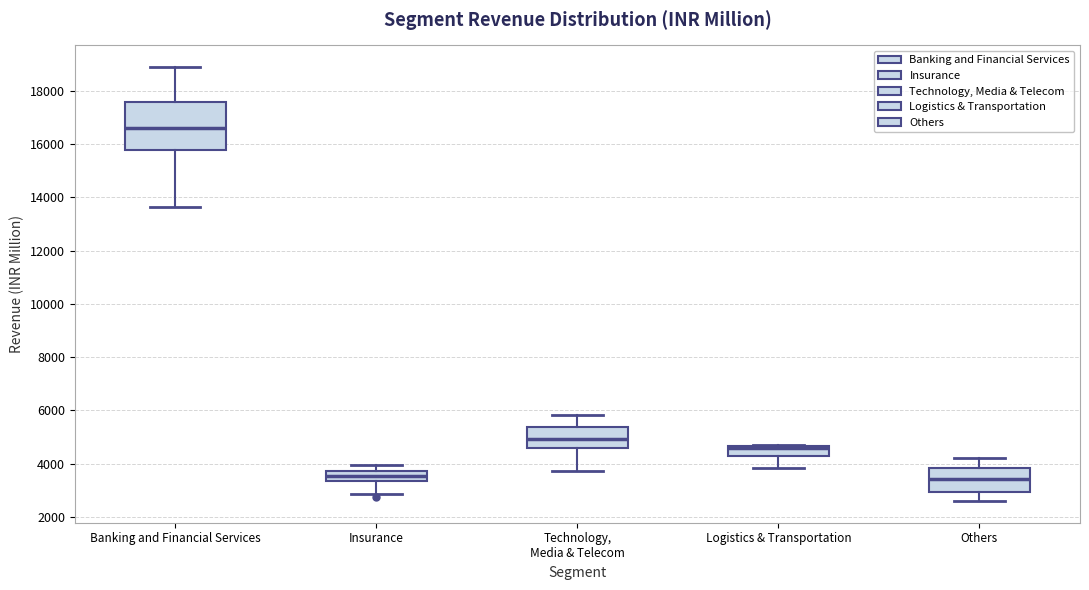

Reading left to right, transcribe this box plot: for each box, give where its median line is, the range the box spans, and where its two whiskers end, as read against the y-axis. The values are not printed on the chart, so give them approximately, as read against the axis.

Banking and Financial Services: median 16600, box 15800 to 17600, whiskers 13600 to 18800
Insurance: median 3600, box 3400 to 3800, whiskers 2800 to 4000
Technology, Media & Telecom: median 5000, box 4600 to 5400, whiskers 3800 to 5800
Logistics & Transportation: median 4600 (just below the box's upper edge), box 4200 to 4600, whiskers 3800 to 4600
Others: median 3400, box 3000 to 3800, whiskers 2600 to 4200